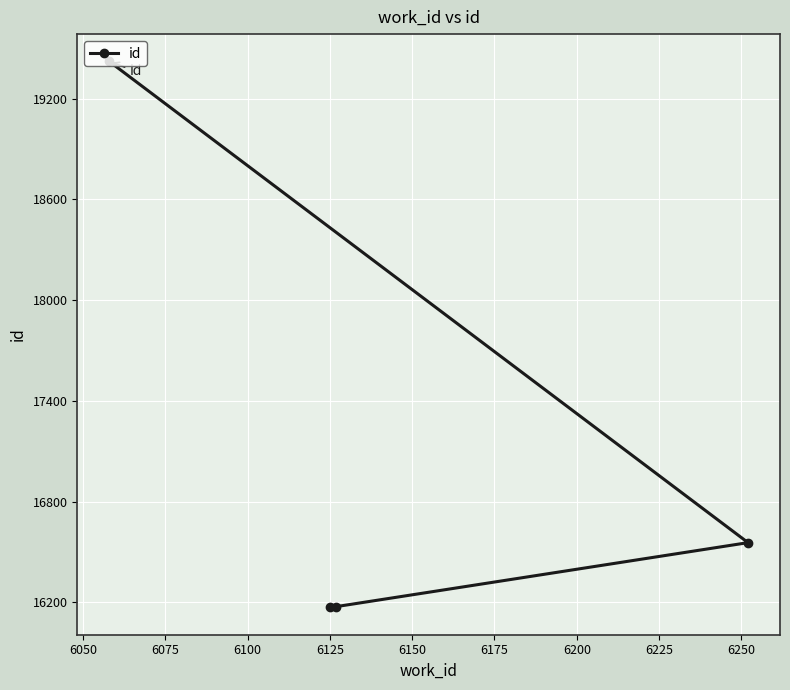

What is the maximum value shown in the chart?

19422